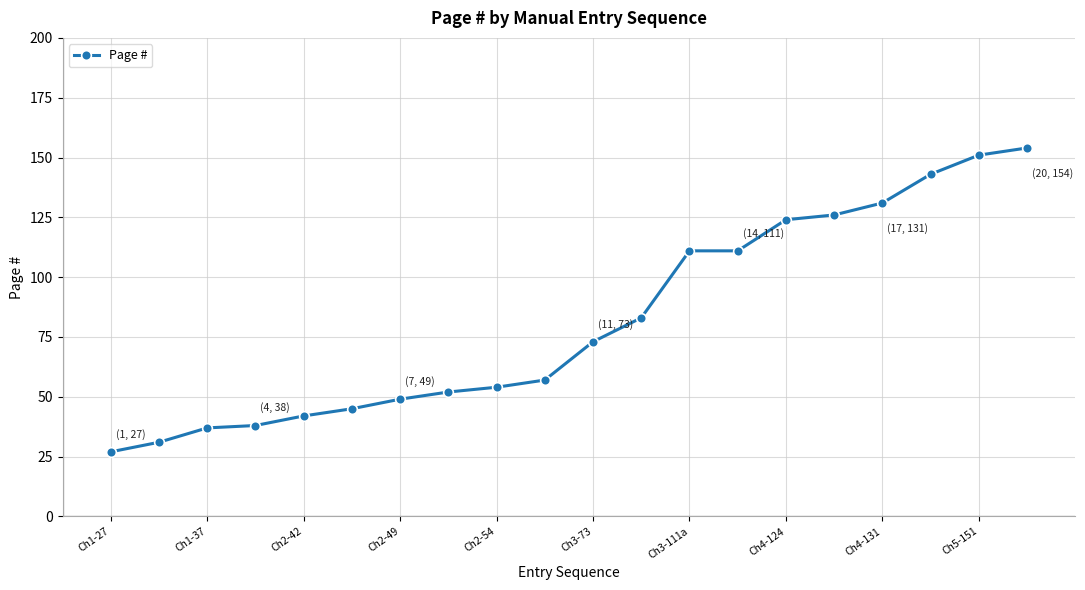

What is the value of the 4th point from the left?

38